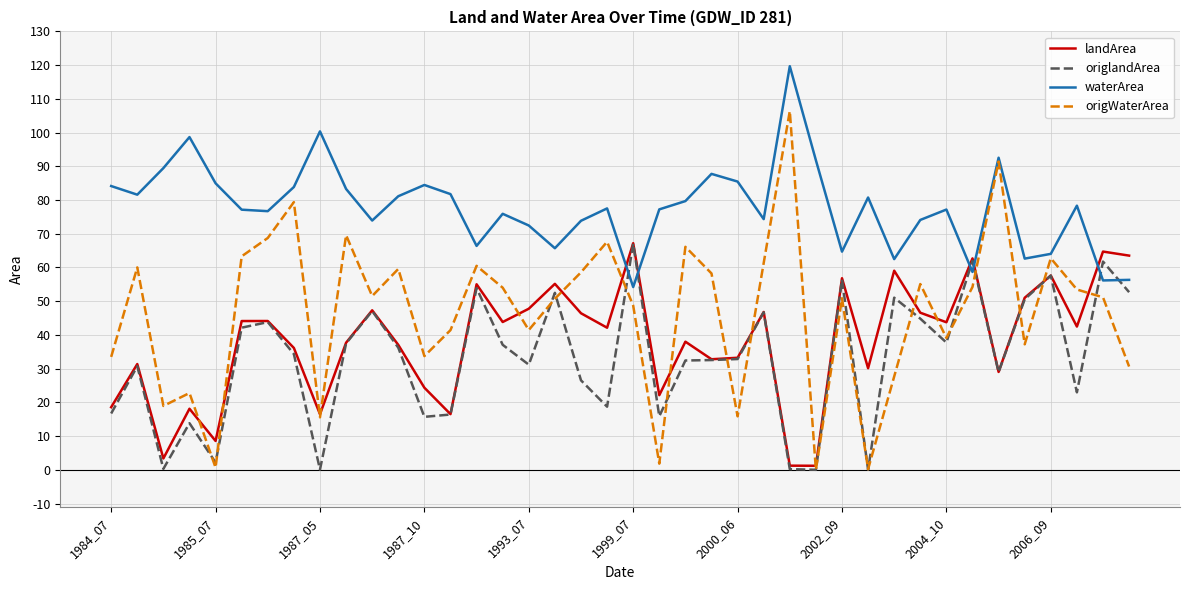

Which series has the largest total across all categories?

waterArea